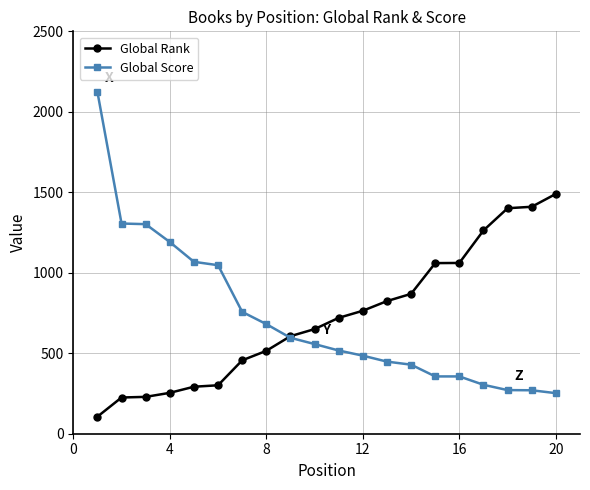

Rank the series by their maximum value, from lowest to highest.

Global Rank, Global Score